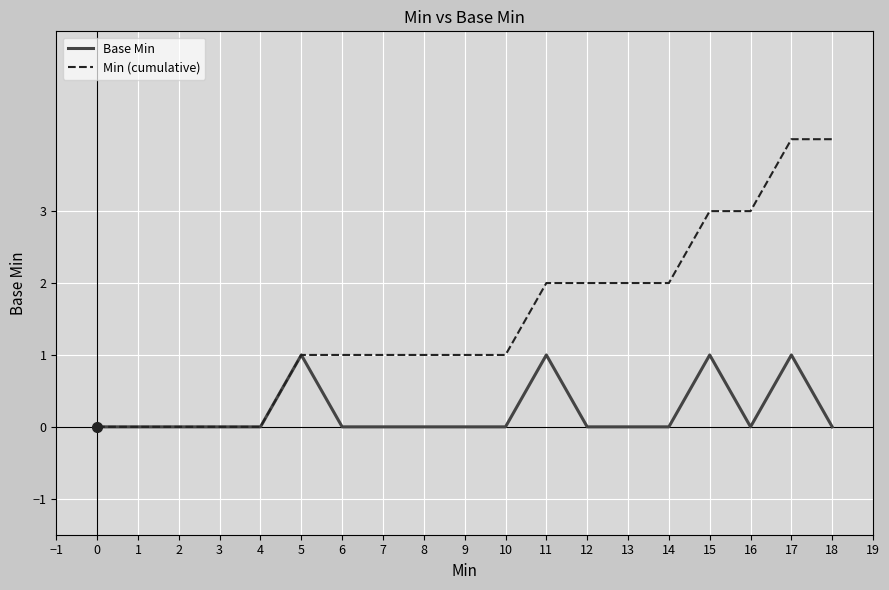

What is the difference between the second highest and second lowest values in the Min (cumulative) series?

4